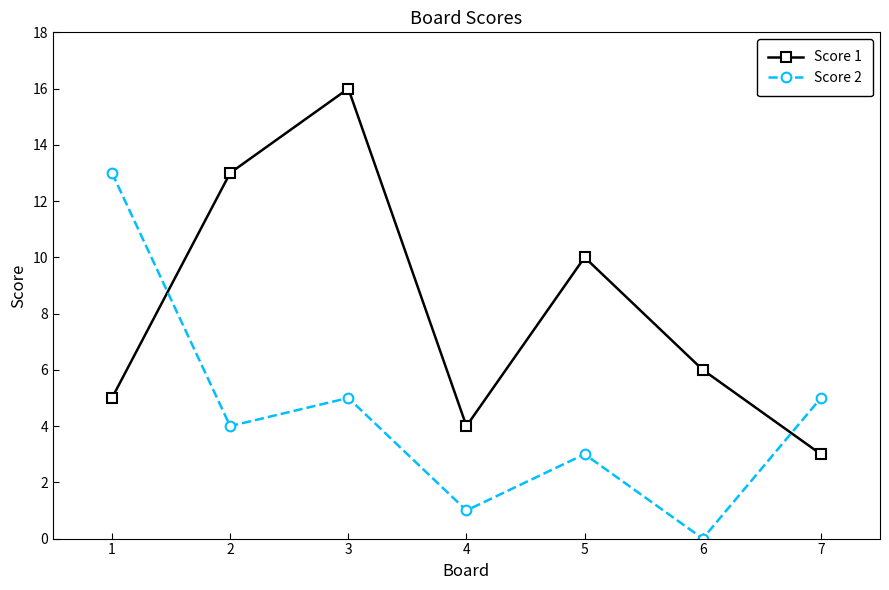

Is the value of Score 1 at 6 greater than the value of Score 2 at 4?

Yes